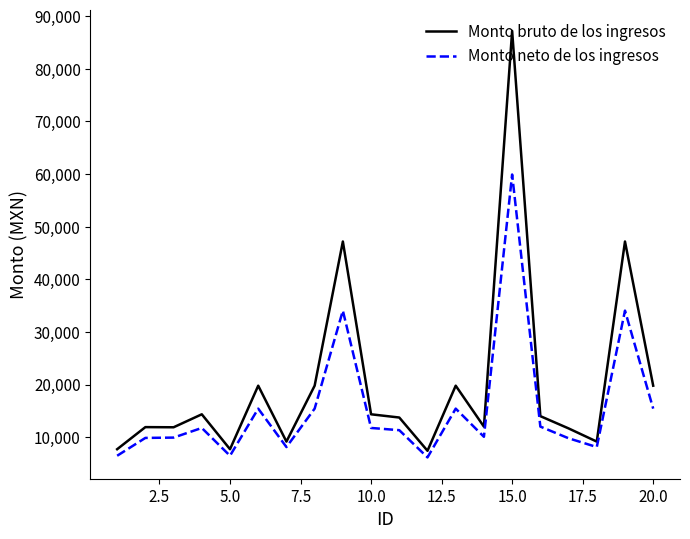

List the series in order of their overall mean, lowest first.

Monto neto de los ingresos, Monto bruto de los ingresos